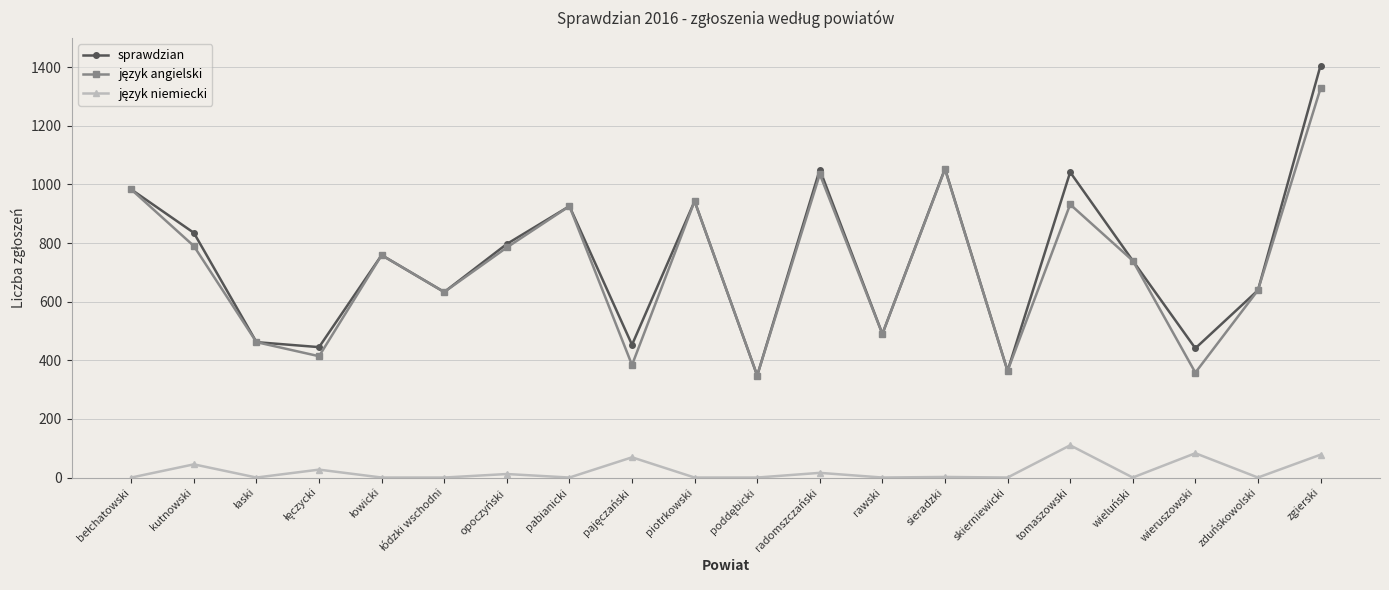

The sprawdzian series shows 1950 at zgierski. True or false?

False